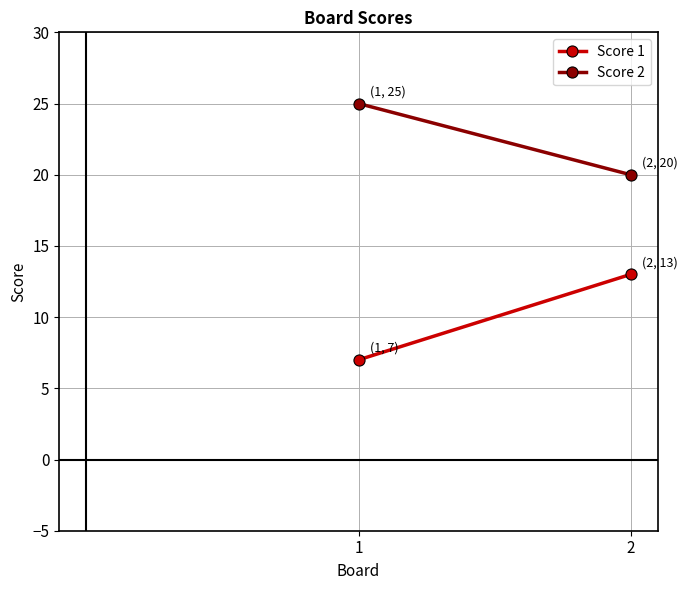

True or false: Score 2 has a value of 25 at 1.

True